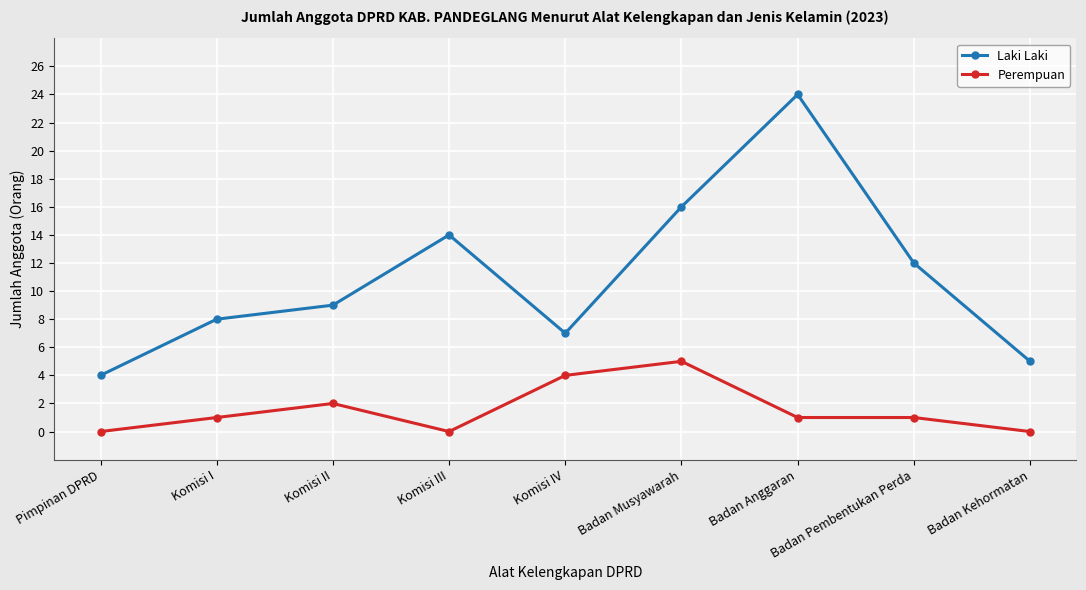

What is the sum of all Perempuan values?

14